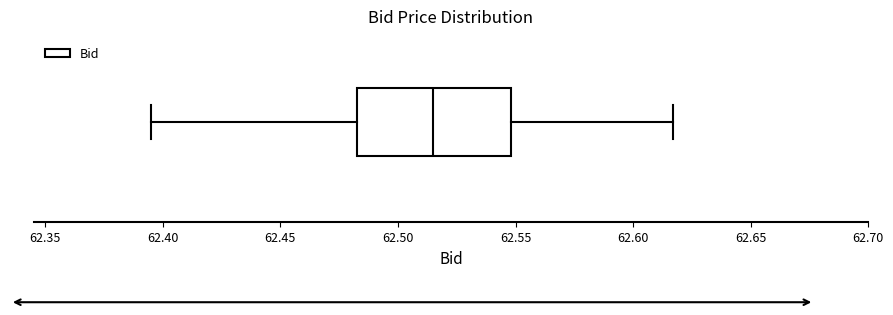

Read this box plot against the x-axis: the position of the median line, the range covered by the box, and the ends of both whiskers. The values are not printed on the chart, so give them approximately, as read against the axis.

median 62.515, box 62.485 to 62.550, whiskers 62.395 to 62.615